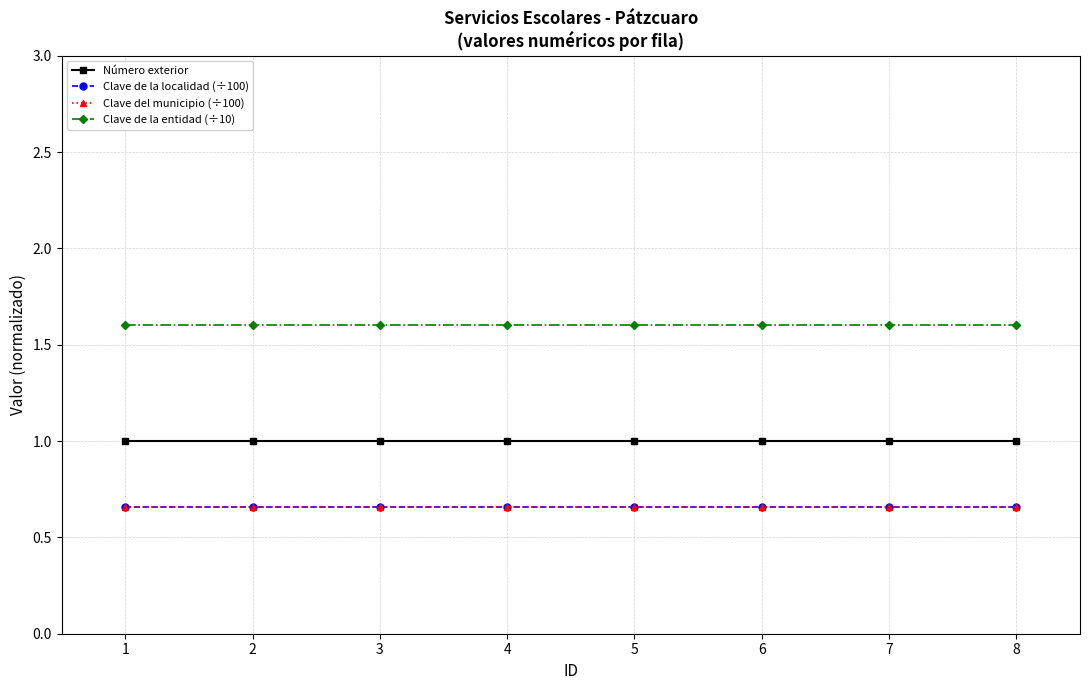

What is the spread (max minus min) of values at 7?

0.9